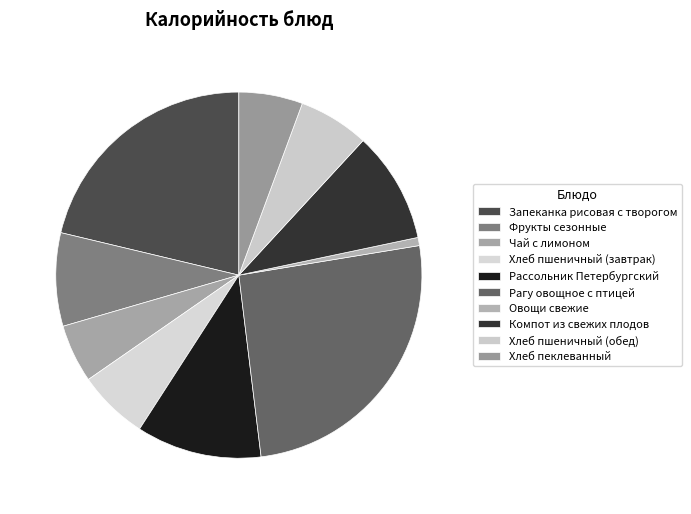

What percentage is the Фрукты сезонные slice, to the nearest percent?

8%